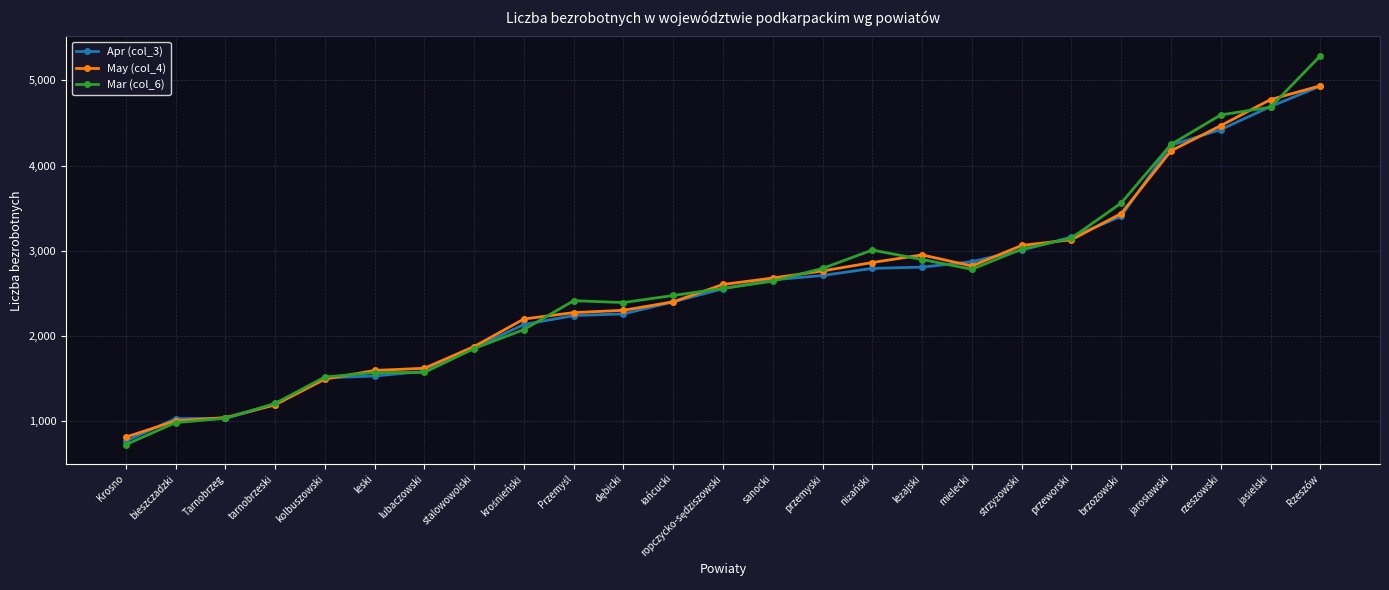

What is the total value across all series at brzozowski?

10403